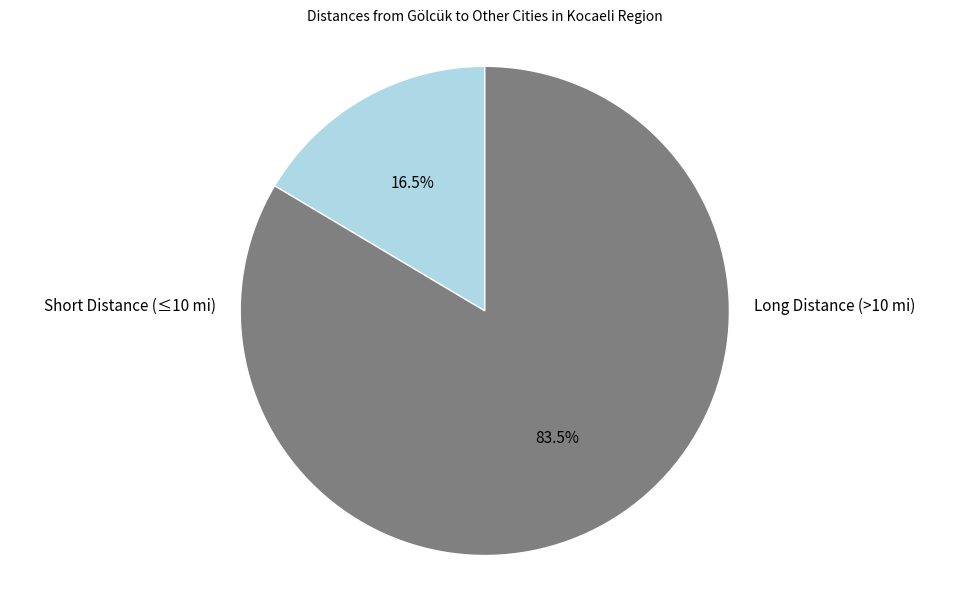

Does any single category account for the majority?

Yes